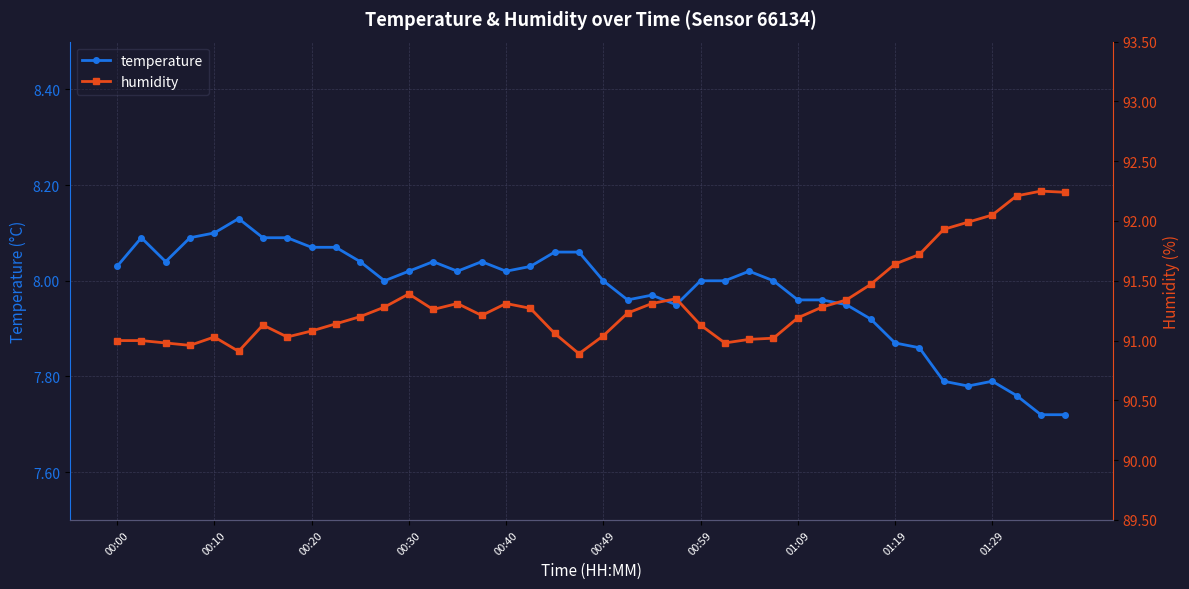

List the series in order of their peak value, highest first.

humidity, temperature